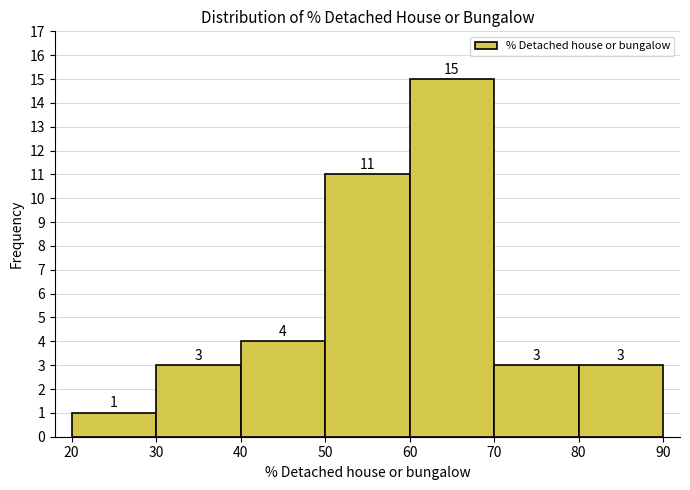

Reading left to right, list every bar in this chart as the range it spans on the x-axis followed by its height.

20 to 30: 1
30 to 40: 3
40 to 50: 4
50 to 60: 11
60 to 70: 15
70 to 80: 3
80 to 90: 3